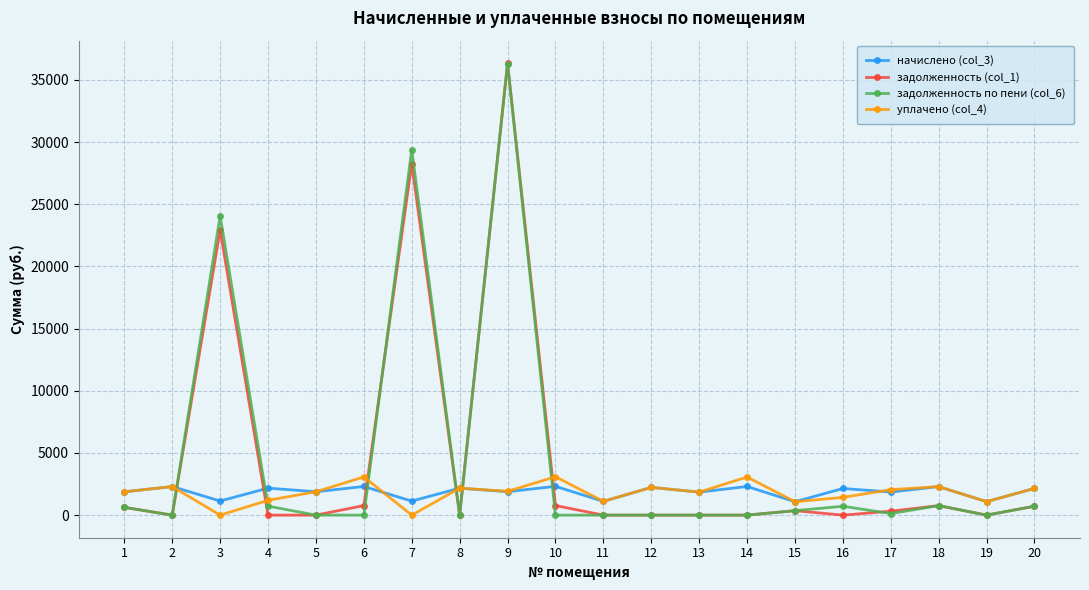

Is it true that задолженность по пени (col_6) equals 38429.2 at 7?

False